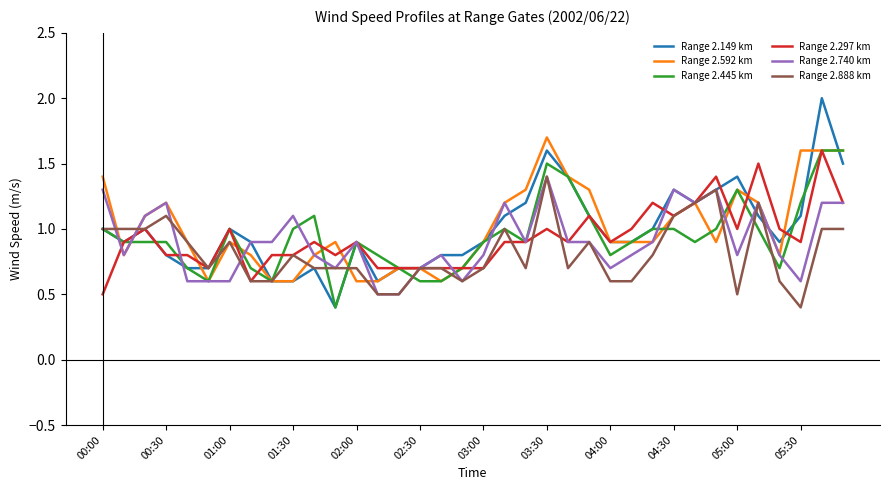

At how many categories does at least one series exceed 0?

36